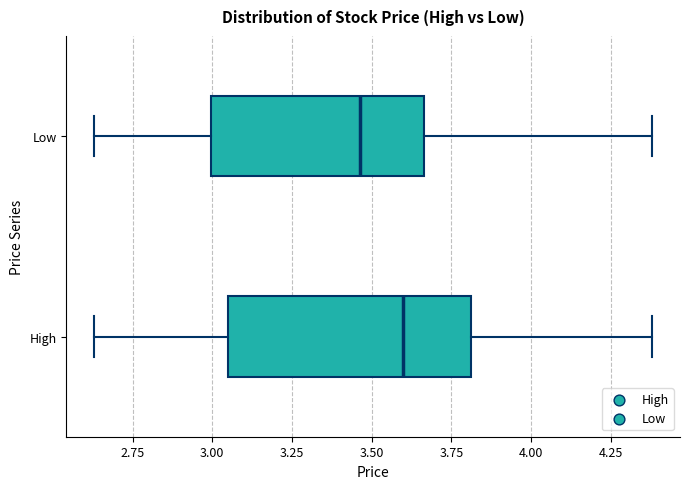

Reading bottom to top, transcribe this box plot: for each box, give where its median line is, the range the box spans, and where its two whiskers end, as read against the x-axis. The values are not printed on the chart, so give them approximately, as read against the axis.

High: median 3.60, box 3.05 to 3.80, whiskers 2.65 to 4.40
Low: median 3.45, box 3.00 to 3.65, whiskers 2.65 to 4.40